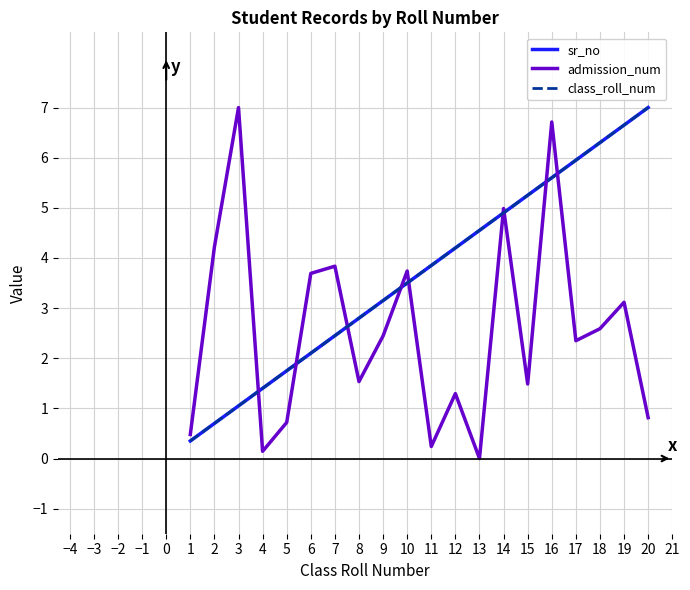

Is this an area chart (filled region under the line)?

No